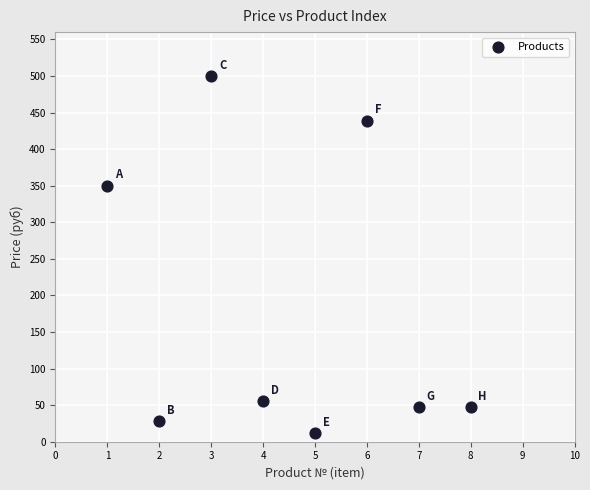

What is the average Y value?

184.8